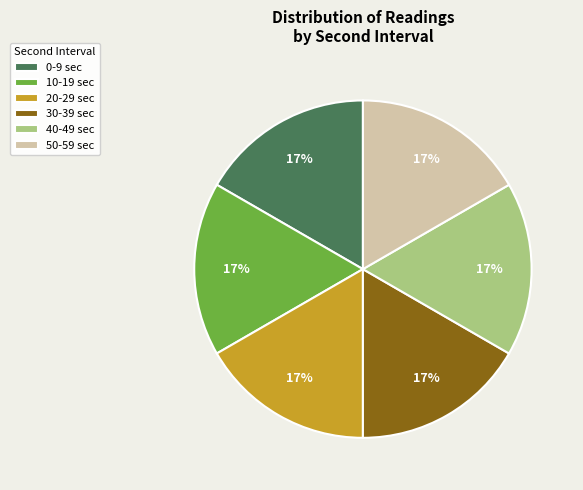

What percentage is the 40 slice, to the nearest percent?

17%